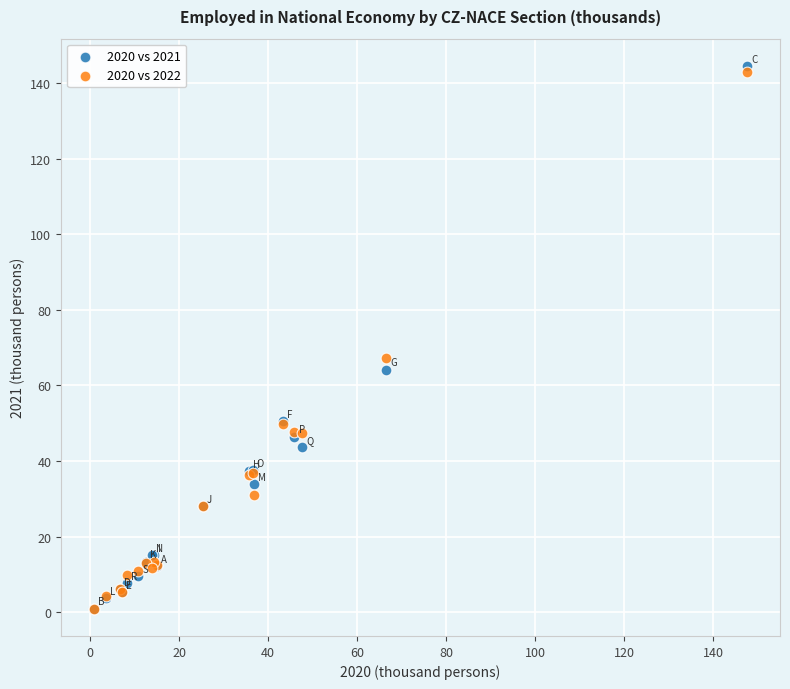

Across all series, what Y value is closest to 72?

67.3